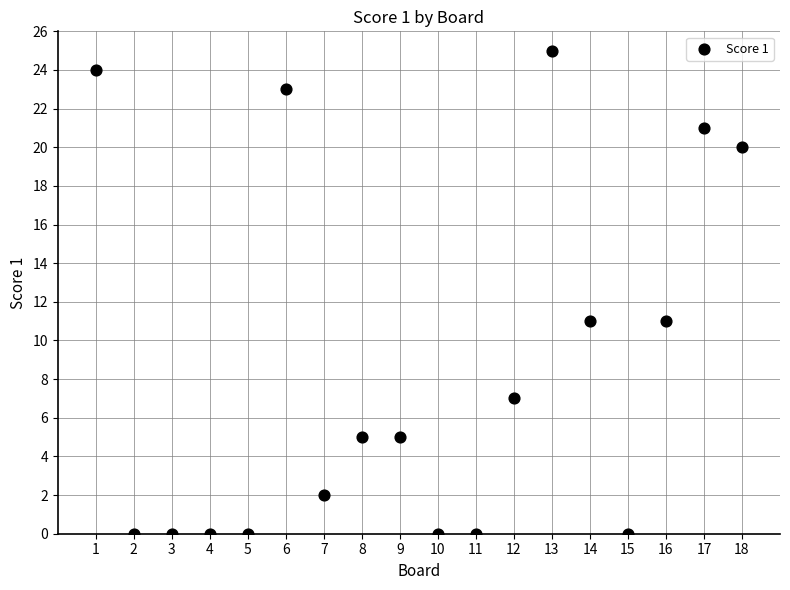

What is the range of Y values (max minus min)?

25